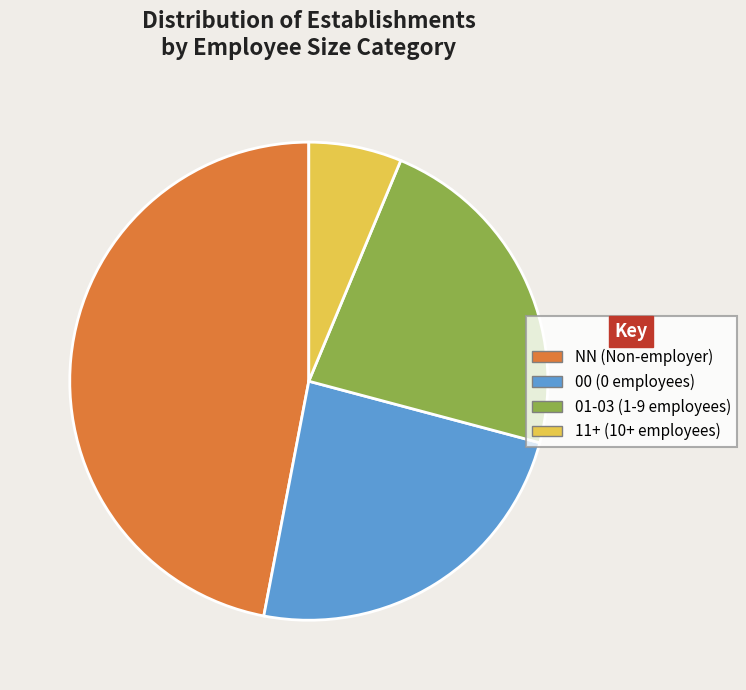

Is there a majority slice in this chart?

No